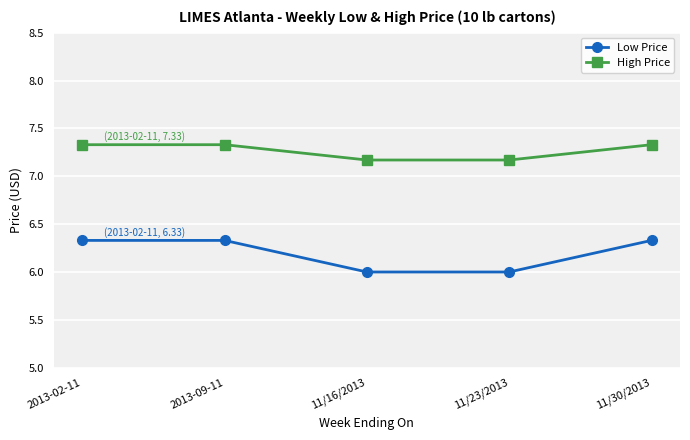

Reading left to right, list all the values displayed in this chart.

Low Price: 2013-02-11=6.3	2013-09-11=6.3	11/16/2013=6.0	11/23/2013=6.0	11/30/2013=6.3
High Price: 2013-02-11=7.3	2013-09-11=7.3	11/16/2013=7.2	11/23/2013=7.2	11/30/2013=7.3